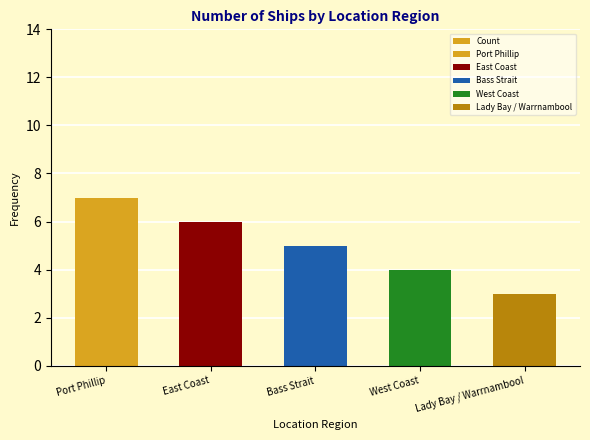

What is the difference between the values at West Coast and Port Phillip?

3